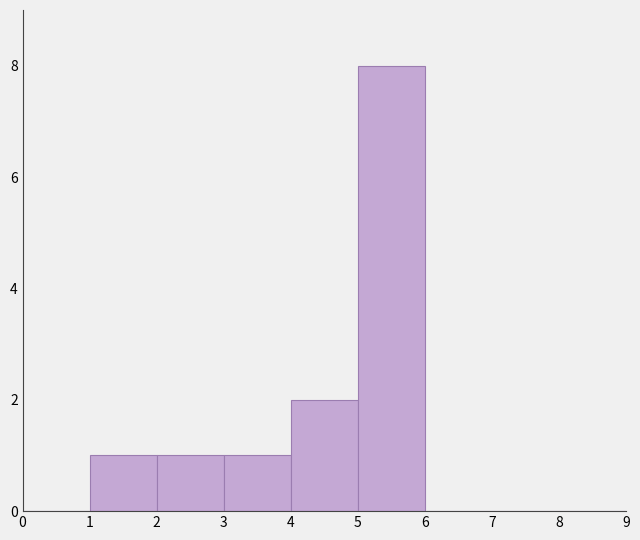

What is the height of the bar covering 3 to 4 on the x-axis? The values are not printed on the chart, so give them approximately, as read against the axis.

1